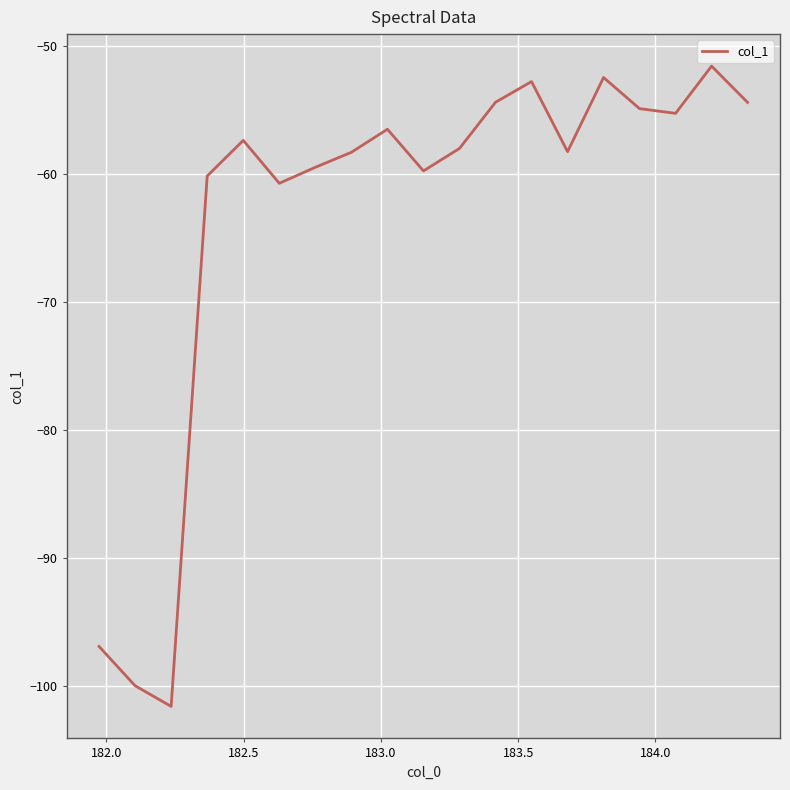

What is the greatest value displayed?

-51.6